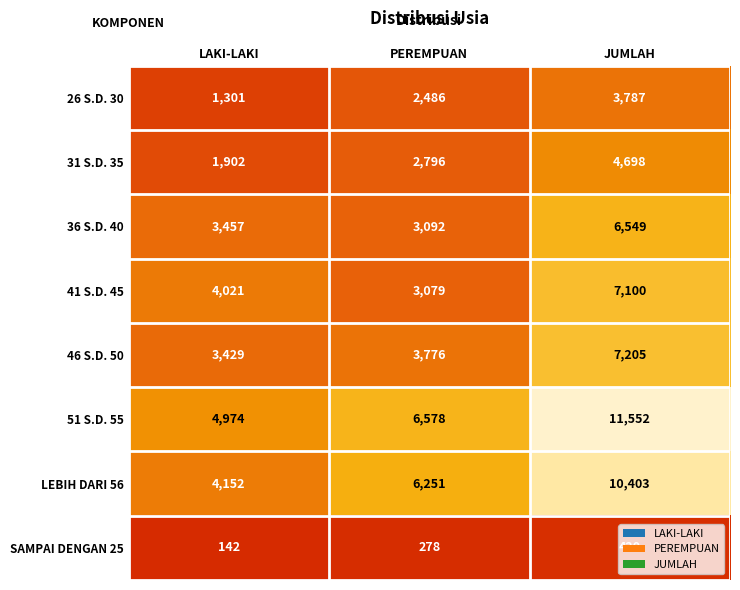

Count the 31 S.D. 35 values in the range 1902 to 4698.

3